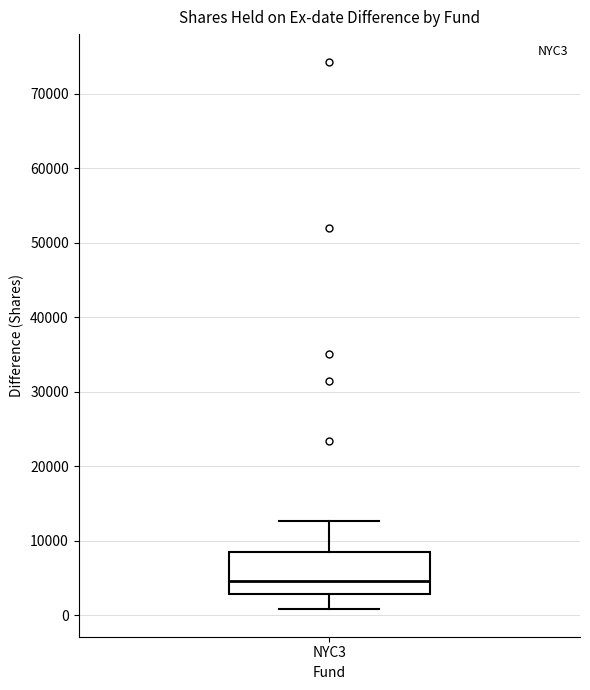

Transcribe this box plot: give where the median line is, the range the box spans, and where the two whiskers end, as read against the y-axis. The values are not printed on the chart, so give them approximately, as read against the axis.

median 5000, box 3000 to 9000, whiskers 1000 to 13000